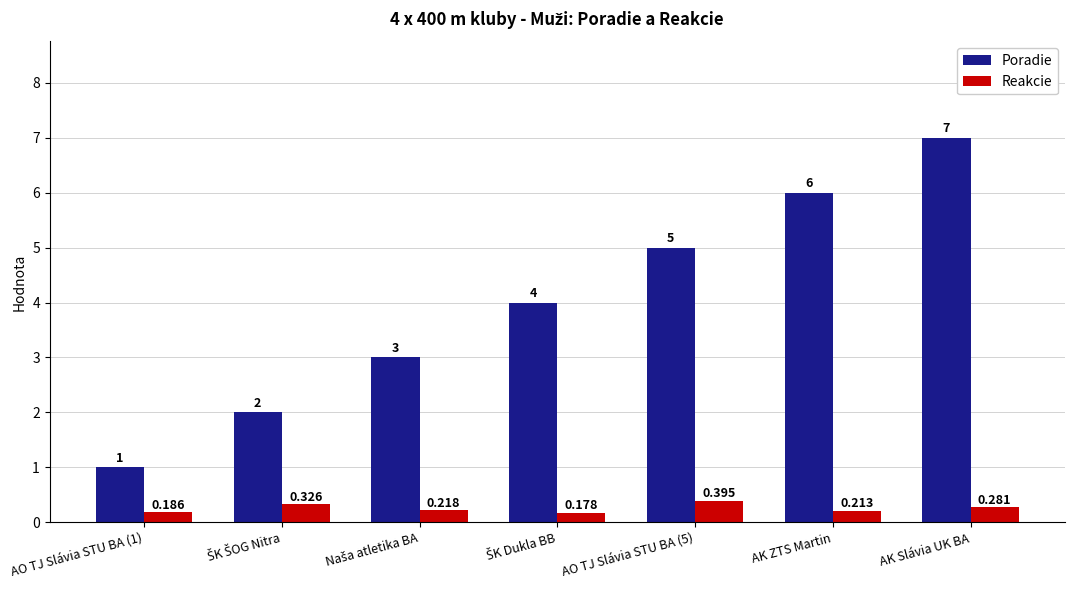

What are all the series names shown in the legend?

Poradie, Reakcie